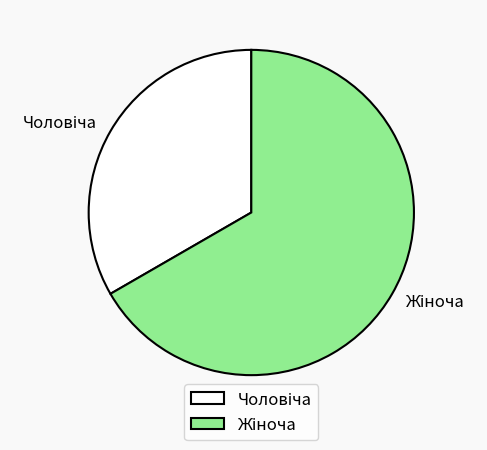

Is there a majority slice in this chart?

Yes